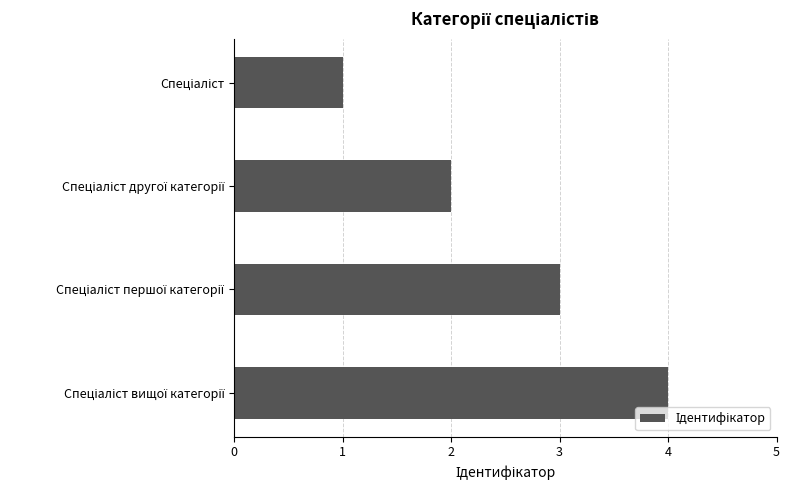

What is the maximum value shown in the chart?

4